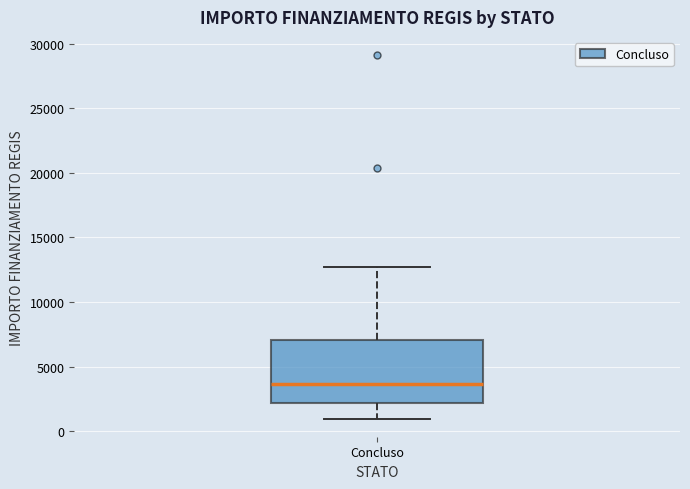

Read this box plot against the y-axis: the position of the median line, the range covered by the box, and the ends of both whiskers. The values are not printed on the chart, so give them approximately, as read against the axis.

median 3500, box 2000 to 7000, whiskers 1000 to 12500